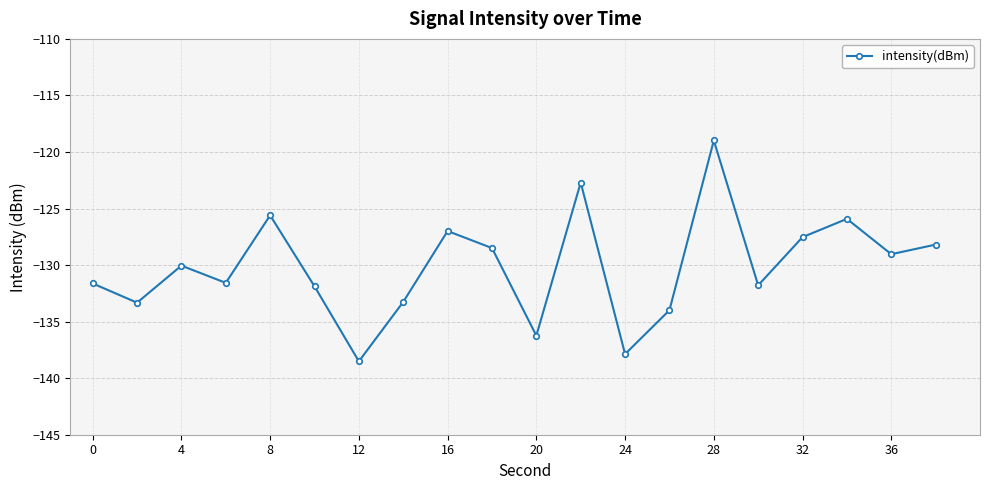

How many points are lower than both their immediate neighbors (excluding endpoints)?

7